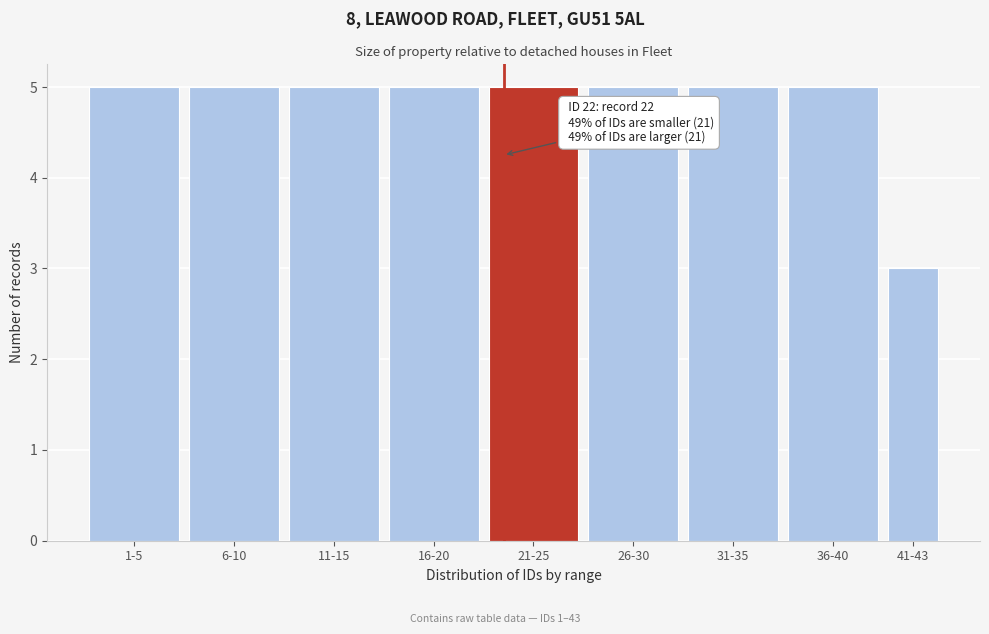

Reading left to right, extract all data points from this chart.

1-5=5	6-10=5	11-15=5	16-20=5	21-25=5	26-30=5	31-35=5	36-40=5	41-43=3